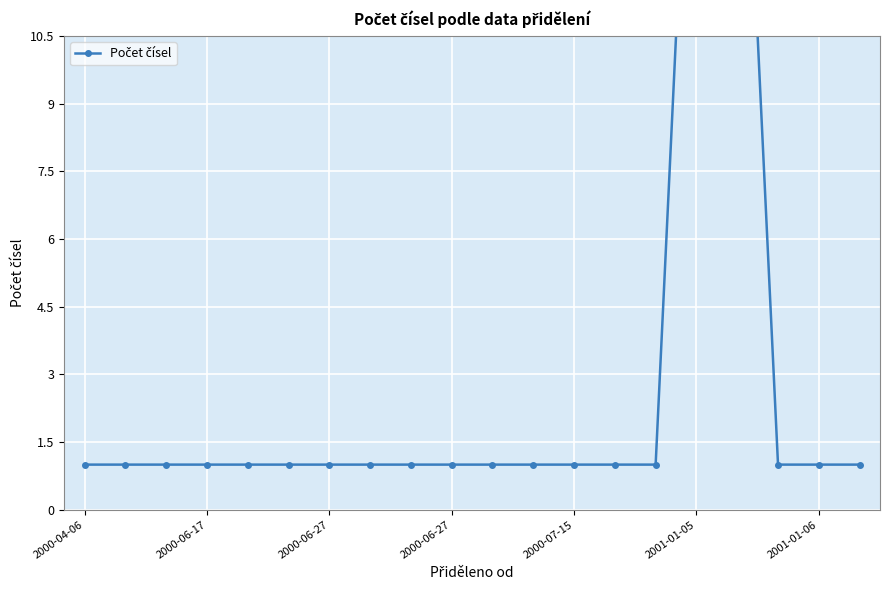

Count the number of data series in this chart.

1